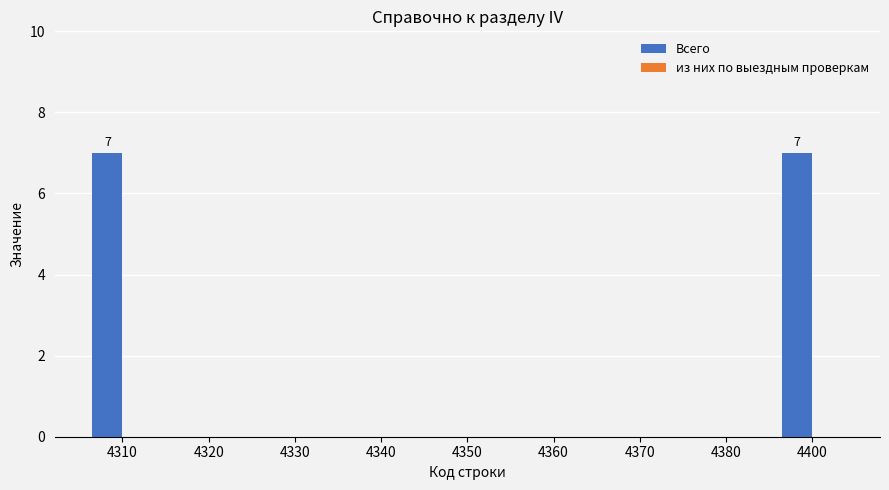

Reading left to right, list all the values displayed in this chart.

4310=7	4320=0	4330=0	4340=0	4350=0	4360=0	4370=0	4380=0	4400=7